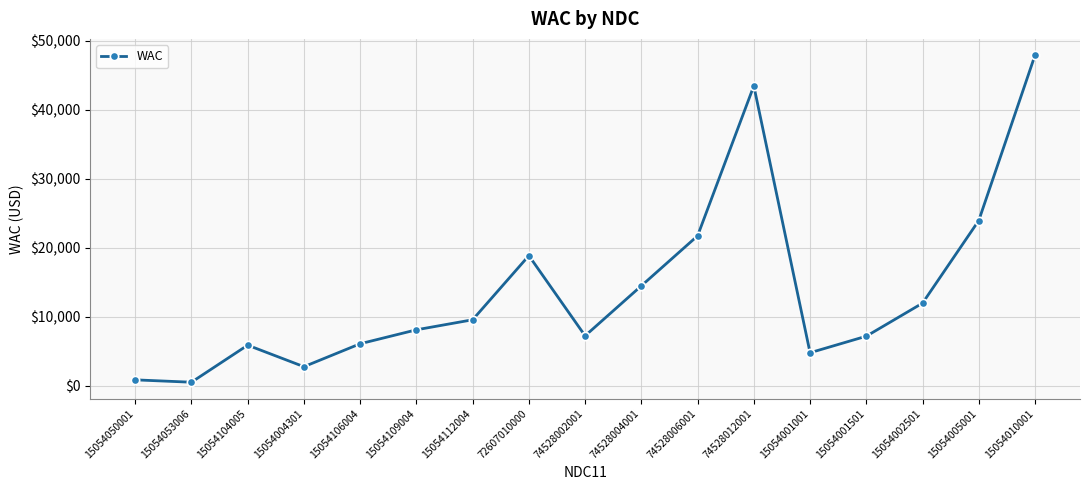

What is the greatest value displayed?

47880.0